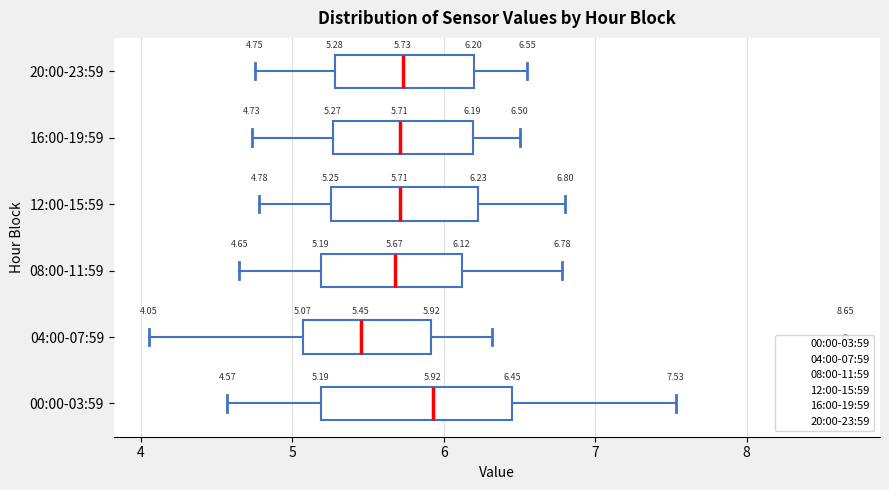

Which box is the widest, from its left edge to its right edge?

00:00-03:59